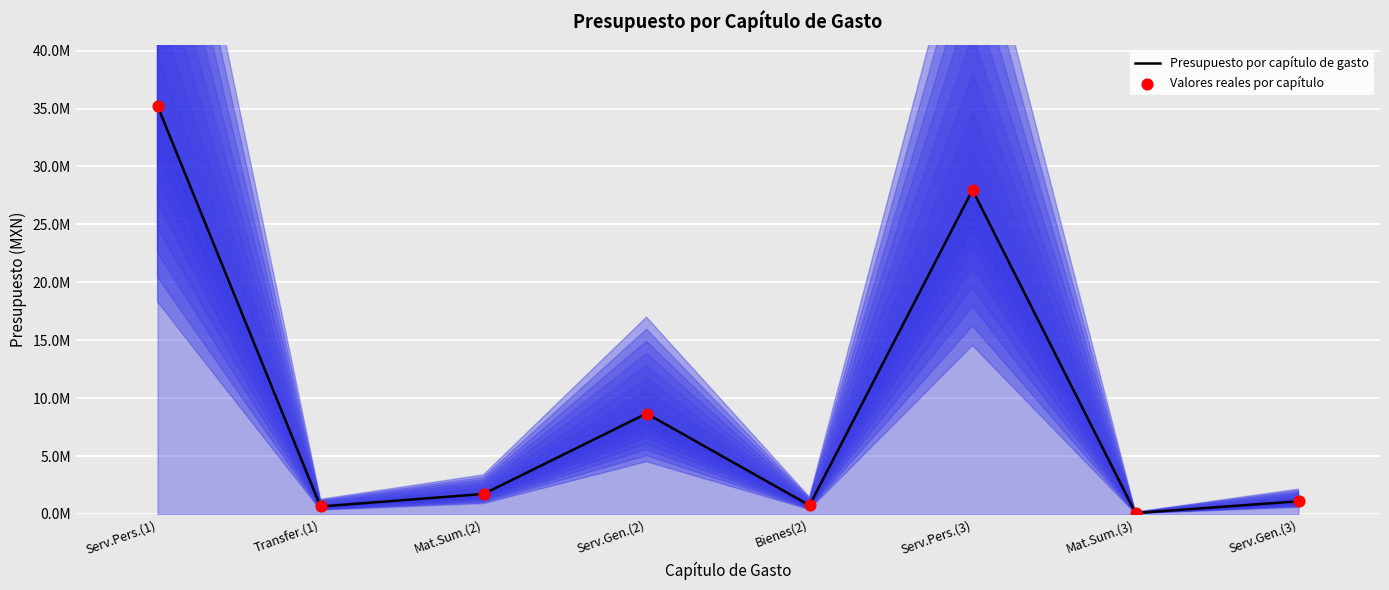

Is the value of Presupuesto por capítulo de gasto at Serv.Pers.(3) greater than the value of Valores reales por capítulo at Transfer.(1)?

Yes